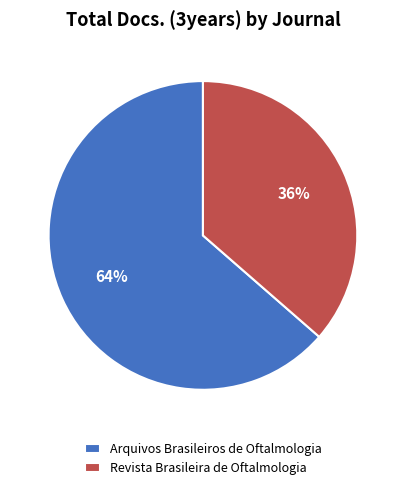

To the nearest percent, what portion does Arquivos Brasileiros de Oftalmologia represent?

64%